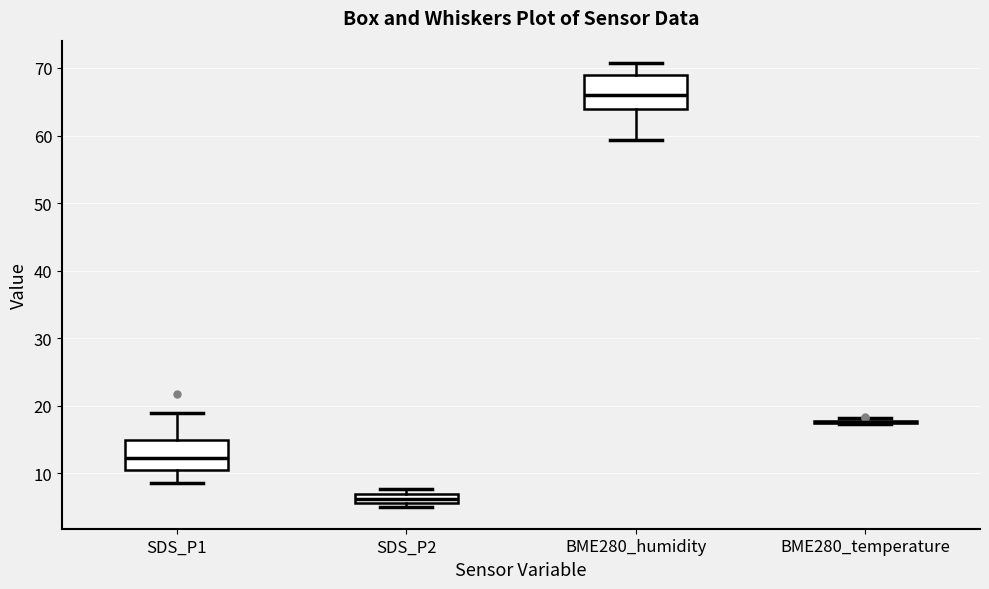

Where is the lower edge of the box for BME280_humidity on the y-axis? The values are not printed on the chart, so give them approximately, as read against the axis.

64